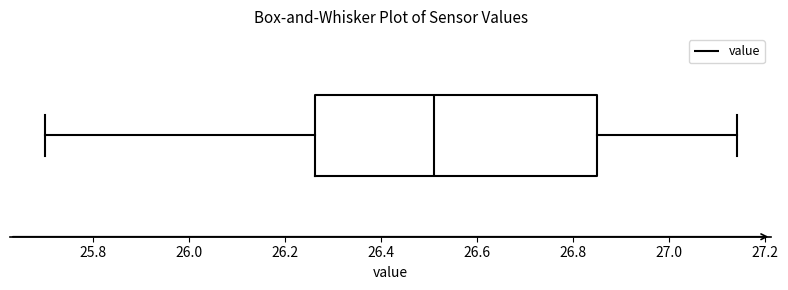

Where does the left whisker of the box end on the x-axis? The values are not printed on the chart, so give them approximately, as read against the axis.

25.70